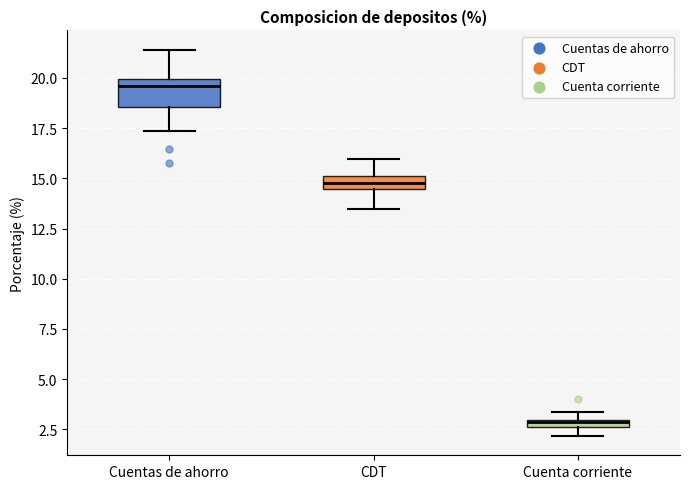

Which box is the tallest, from its lower edge to its upper edge?

Cuentas de ahorro